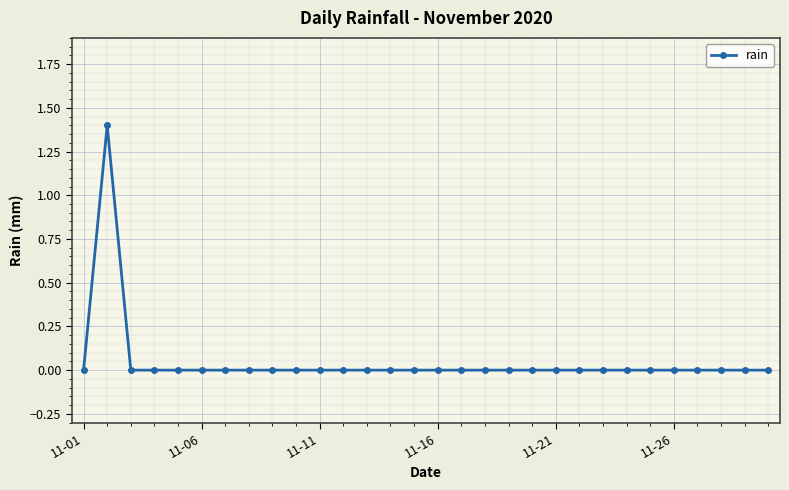

Reading left to right, extract all data points from this chart.

0.0	1.4	0.0	0.0	0.0	0.0	0.0	0.0	0.0	0.0	0.0	0.0	0.0	0.0	0.0	0.0	0.0	0.0	0.0	0.0	0.0	0.0	0.0	0.0	0.0	0.0	0.0	0.0	0.0	0.0